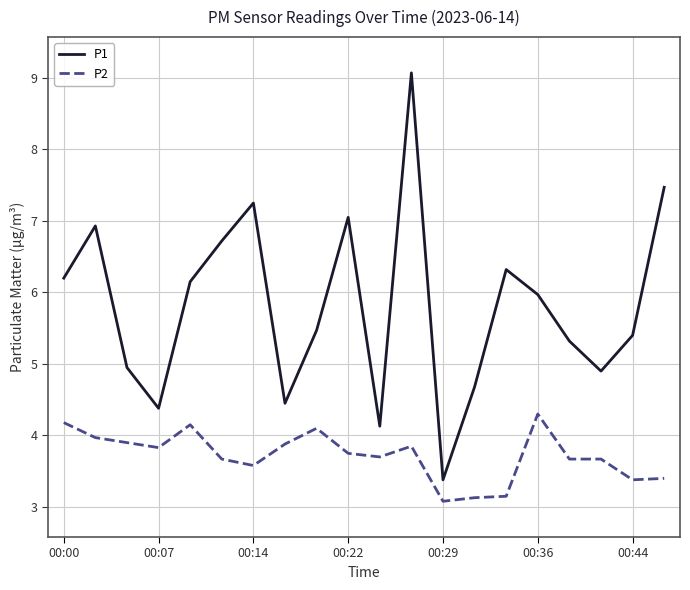

Rank the series by their maximum value, from highest to lowest.

P1, P2